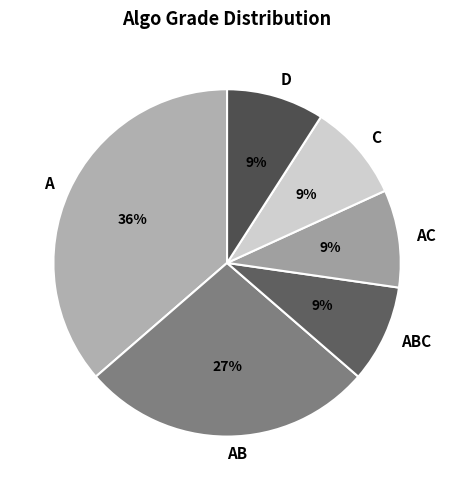

Which has a higher value, A or C?

A